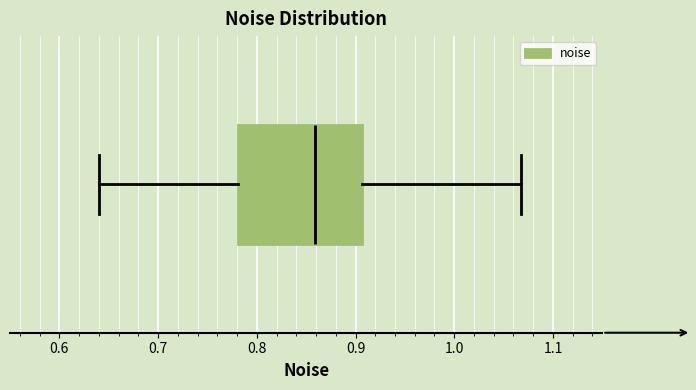

Where does the left whisker of the box end on the x-axis? The values are not printed on the chart, so give them approximately, as read against the axis.

0.64